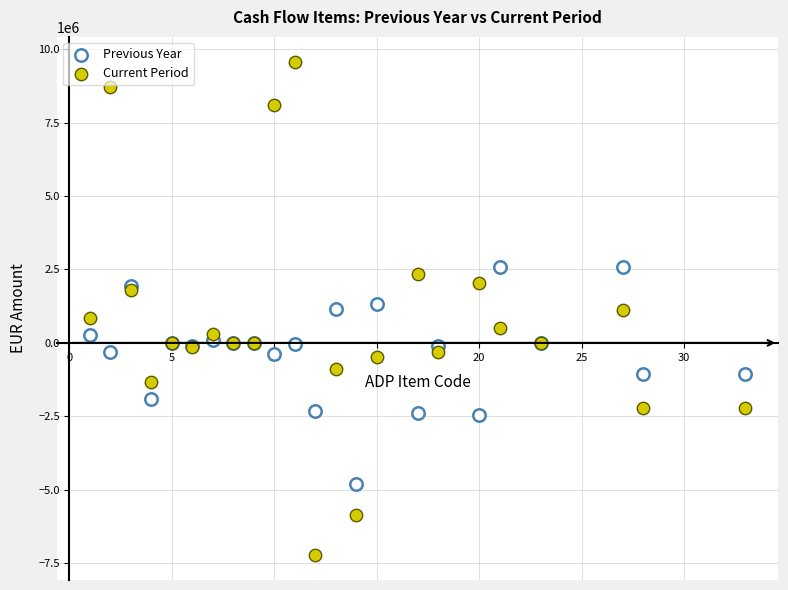

Which series contains the lowest Y value?

Current Period